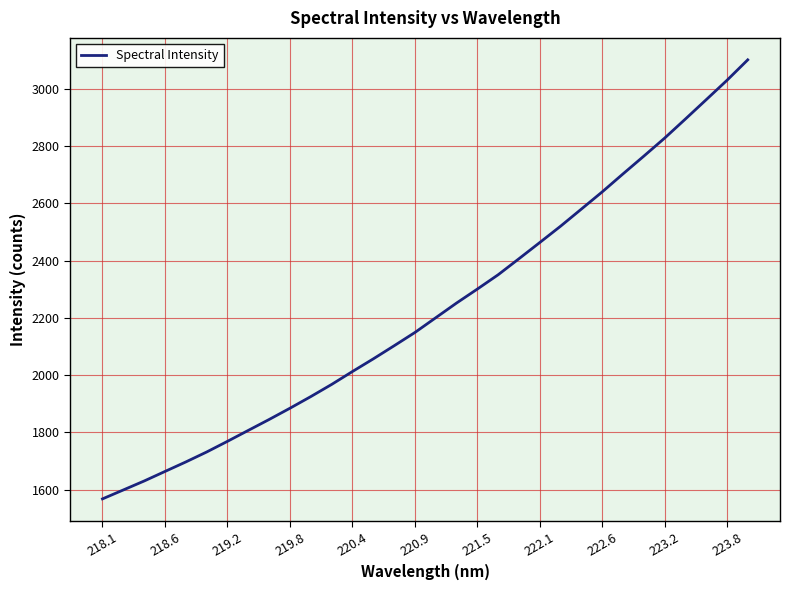

What is the difference between the maximum and minimum values?

1534.9